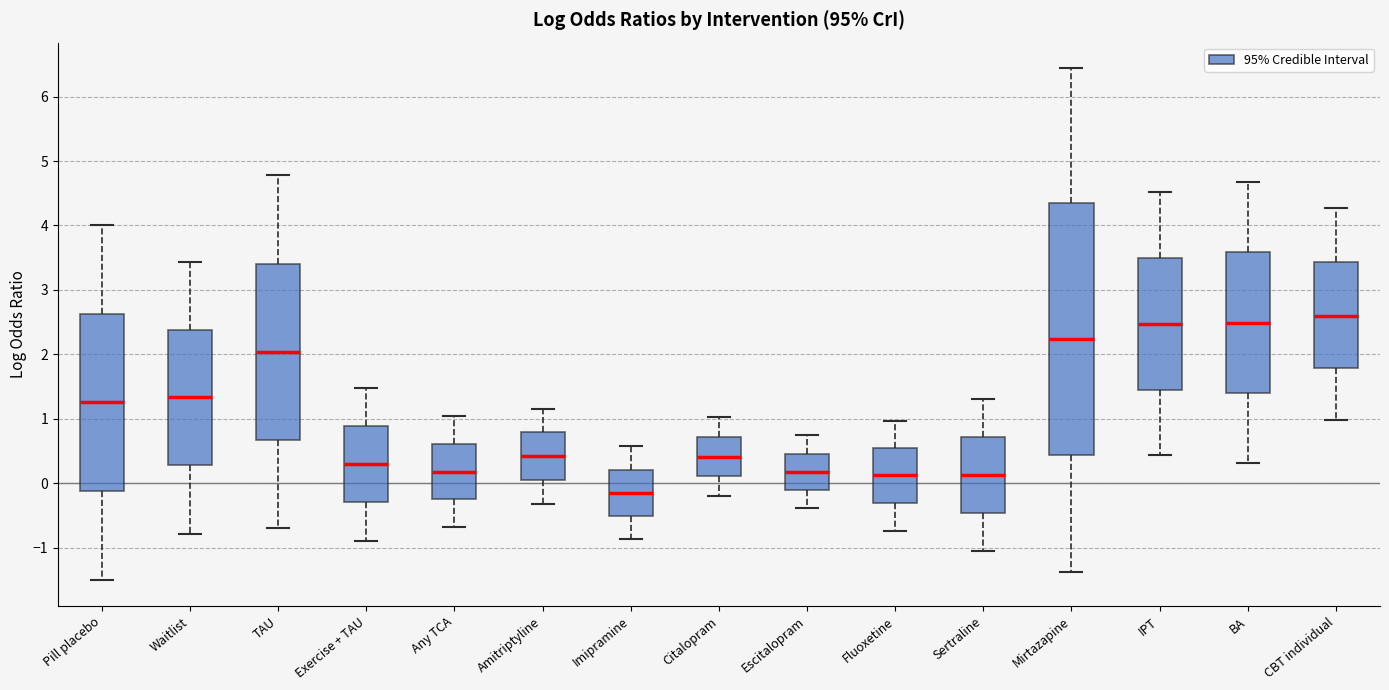

Which box has the lowest median line?

Imipramine